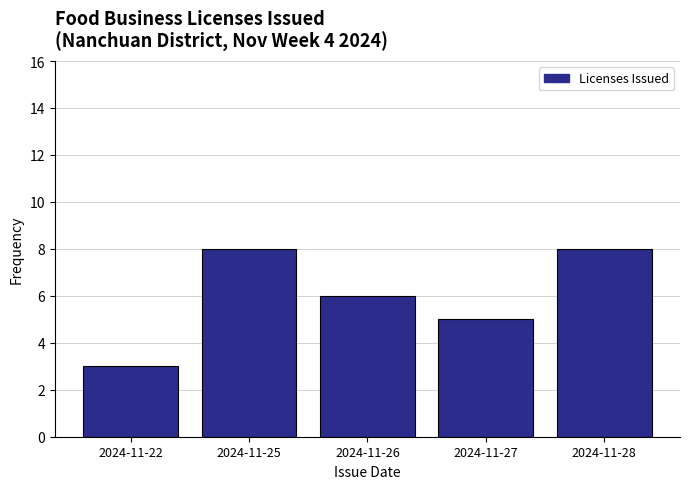

Reading left to right, transcribe all the data shown in this chart.

2024-11-22=3	2024-11-25=8	2024-11-26=6	2024-11-27=5	2024-11-28=8